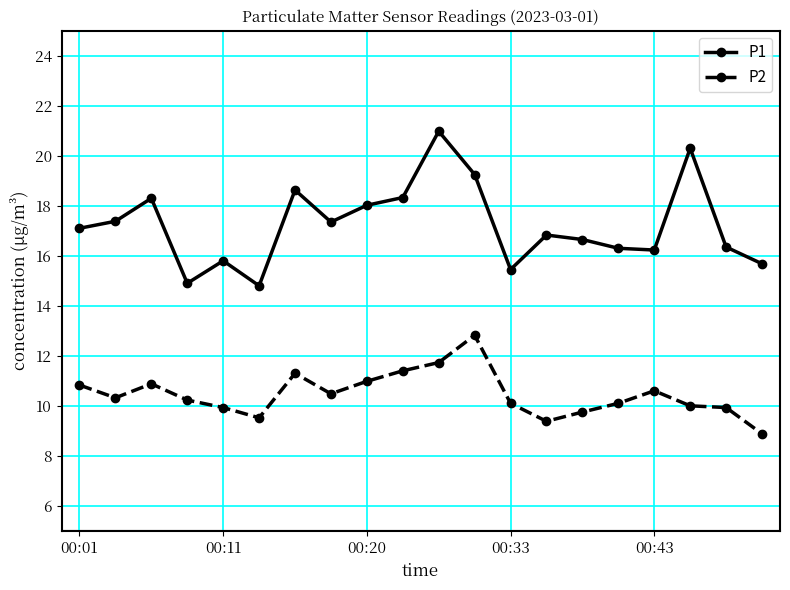

Which series has the largest total across all categories?

P1